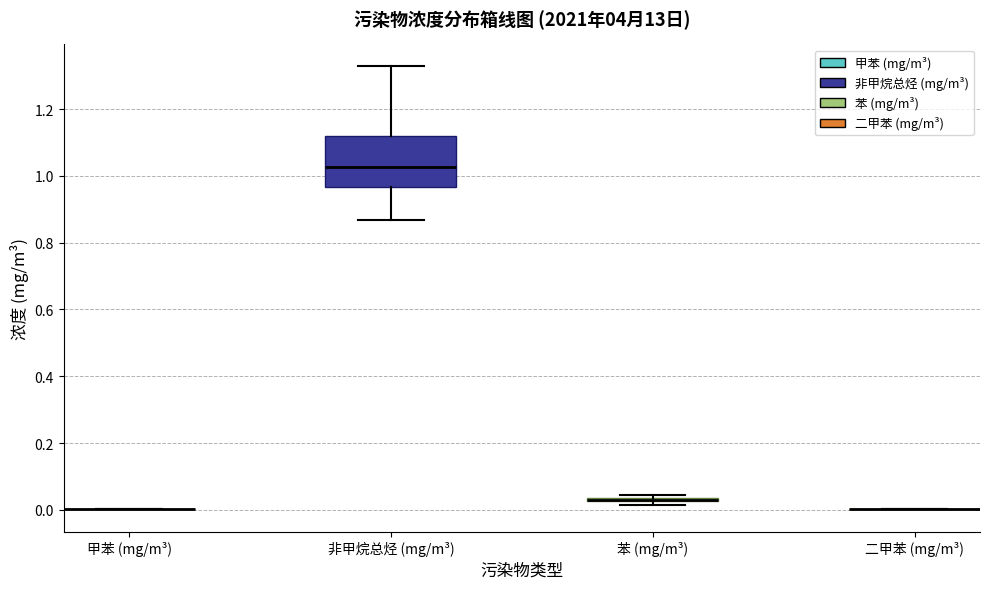

Which box is the tallest, from its lower edge to its upper edge?

非甲烷总烃 (mg/m³)